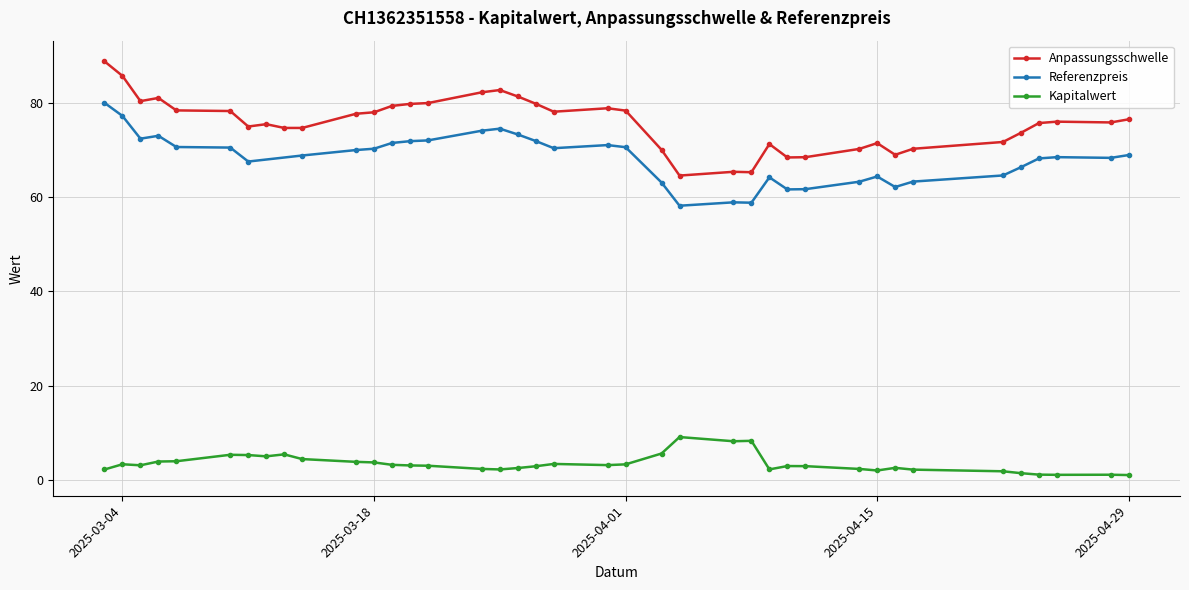

Which series has the largest total across all categories?

Anpassungsschwelle